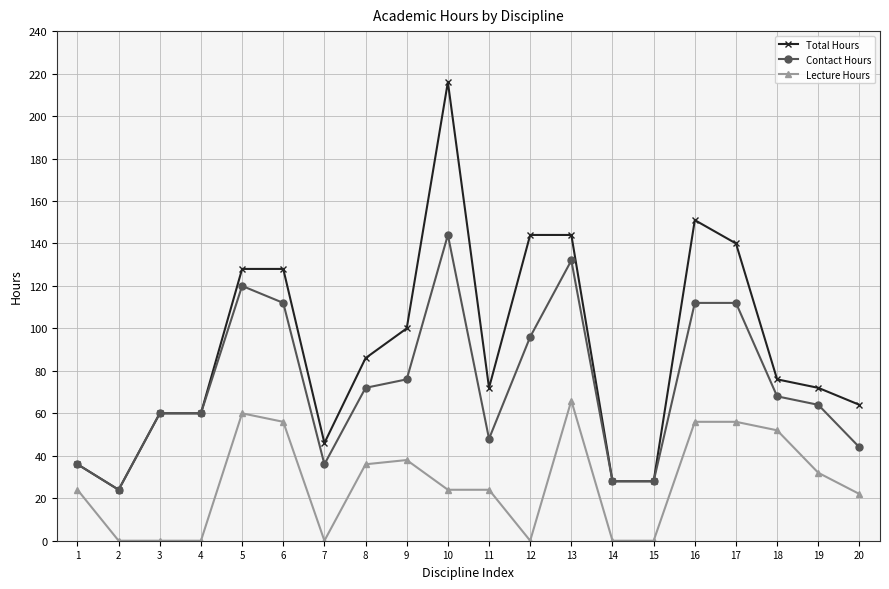

What is the spread (max minus min) of values at 3?

60